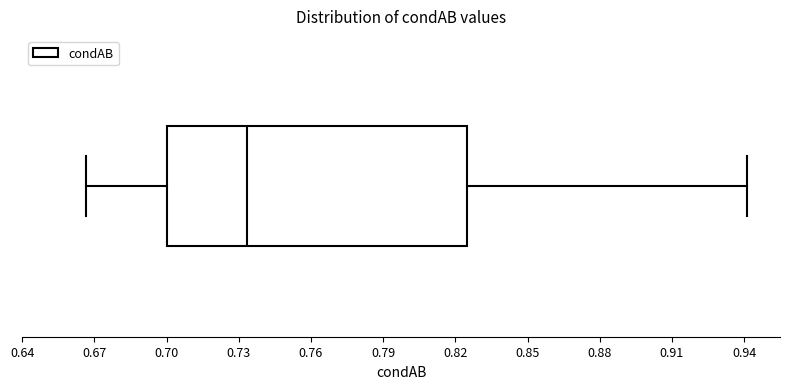

Read this box plot against the x-axis: the position of the median line, the range covered by the box, and the ends of both whiskers. The values are not printed on the chart, so give them approximately, as read against the axis.

median 0.735, box 0.700 to 0.825, whiskers 0.665 to 0.940